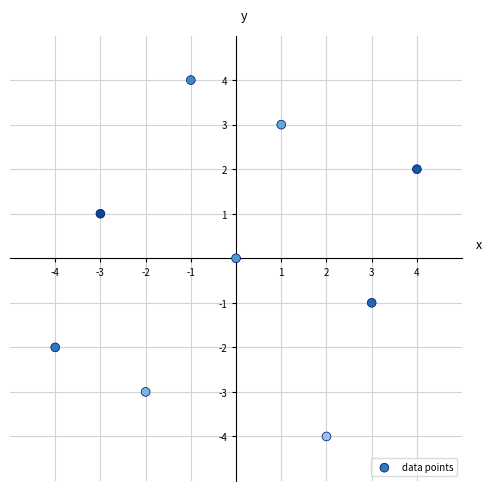

What is the range of X values (max minus min)?

8